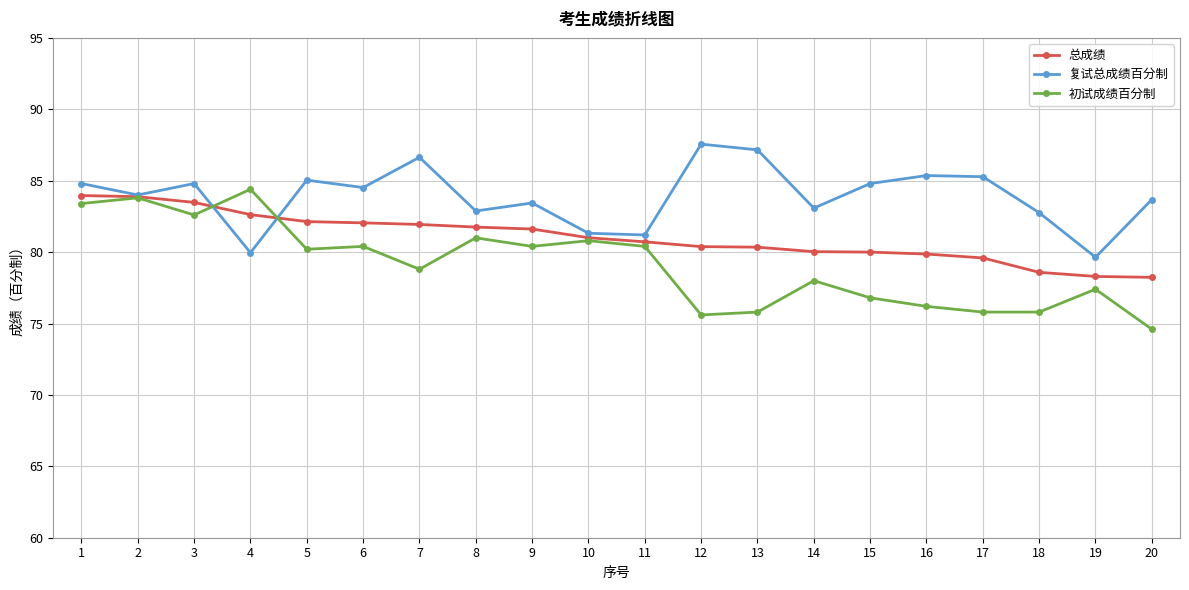

Rank the series by their average value, from highest to lowest.

复试总成绩百分制, 总成绩, 初试成绩百分制